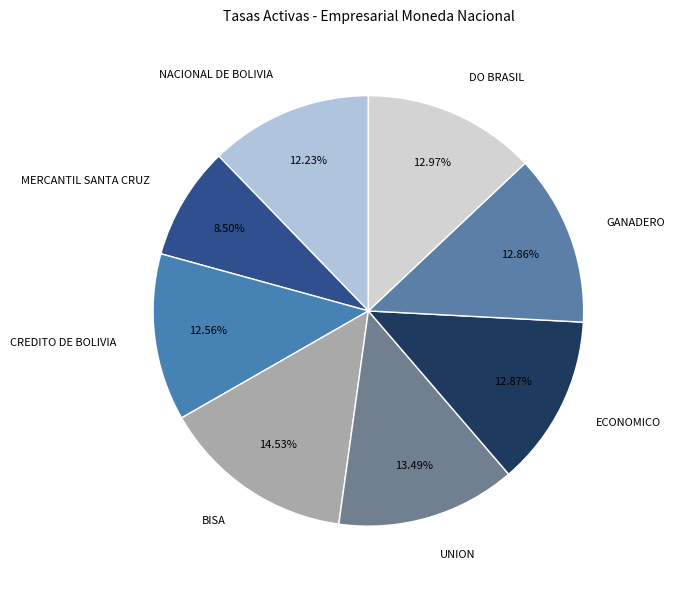

What portion of the pie excludes GANADERO?

87.1%